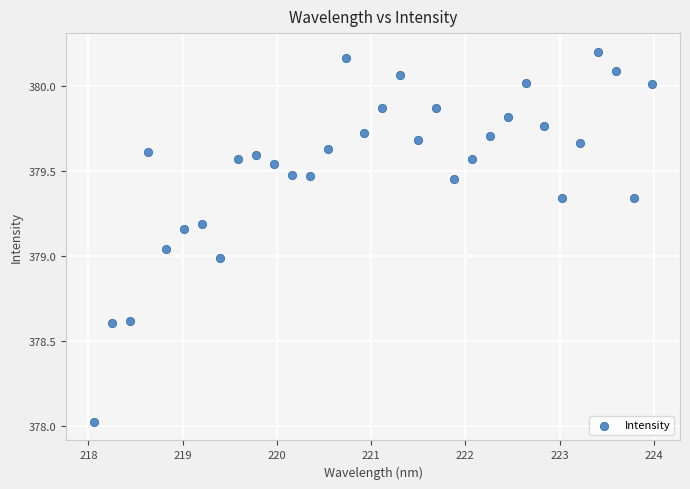

What is the range of Y values (max minus min)?

2.2